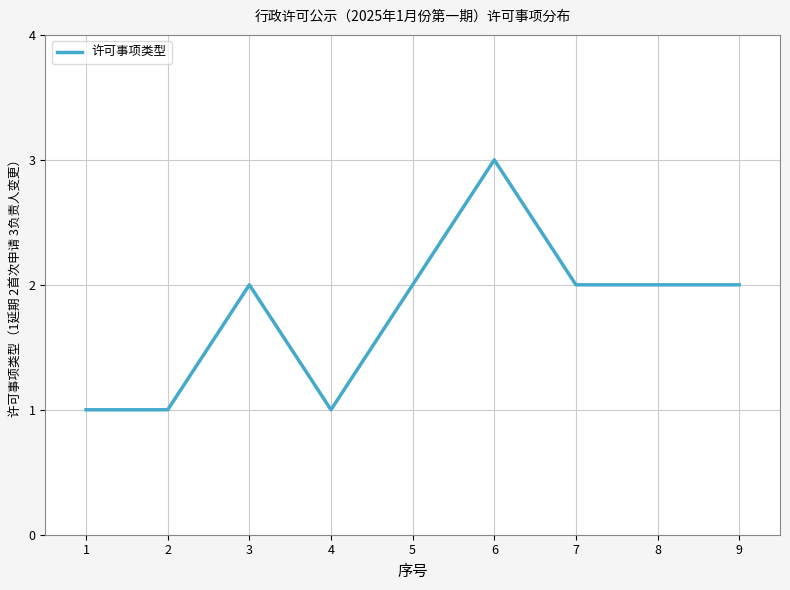

Between 6 and 9, which is larger?

6